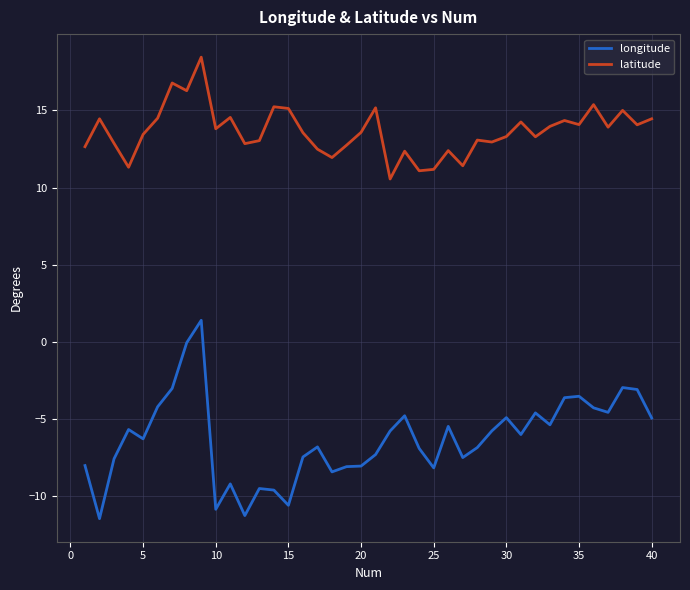

What are all the series names shown in the legend?

longitude, latitude